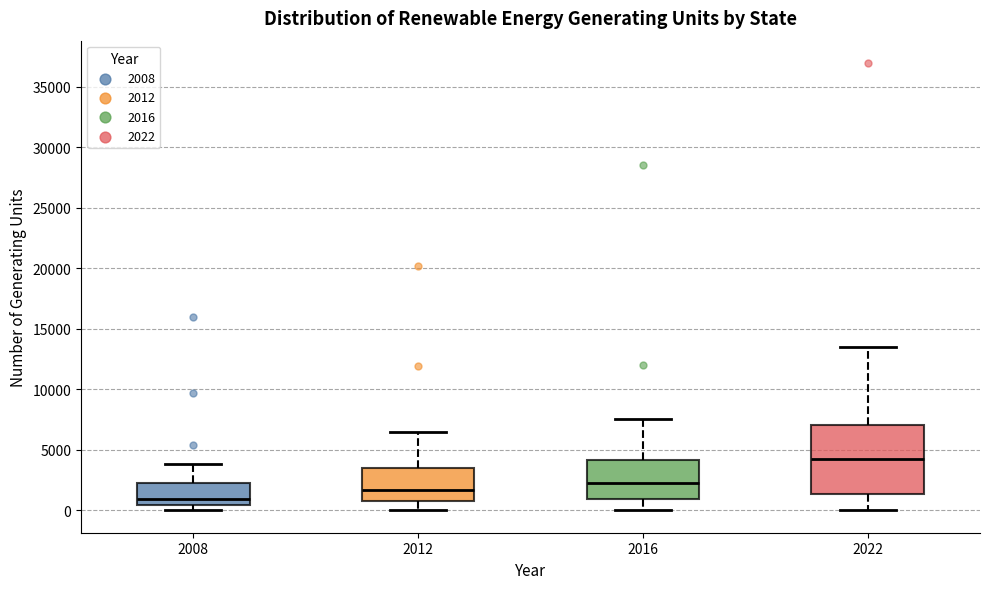

Reading left to right, transcribe this box plot: for each box, give where its median line is, the range the box spans, and where its two whiskers end, as read against the y-axis. The values are not printed on the chart, so give them approximately, as read against the axis.

2008: median 1000, box 500 to 2000, whiskers 0 to 4000
2012: median 1500, box 500 to 3500, whiskers 0 to 6500
2016: median 2000, box 1000 to 4000, whiskers 0 to 7500
2022: median 4500, box 1500 to 7000, whiskers 0 to 13500